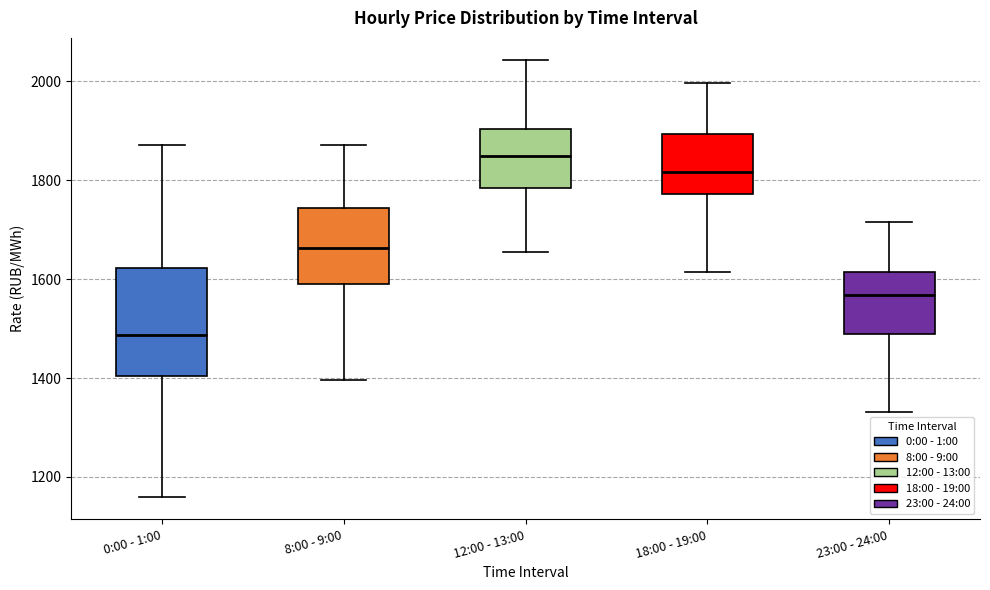

Which box has the lowest median line?

0:00 - 1:00